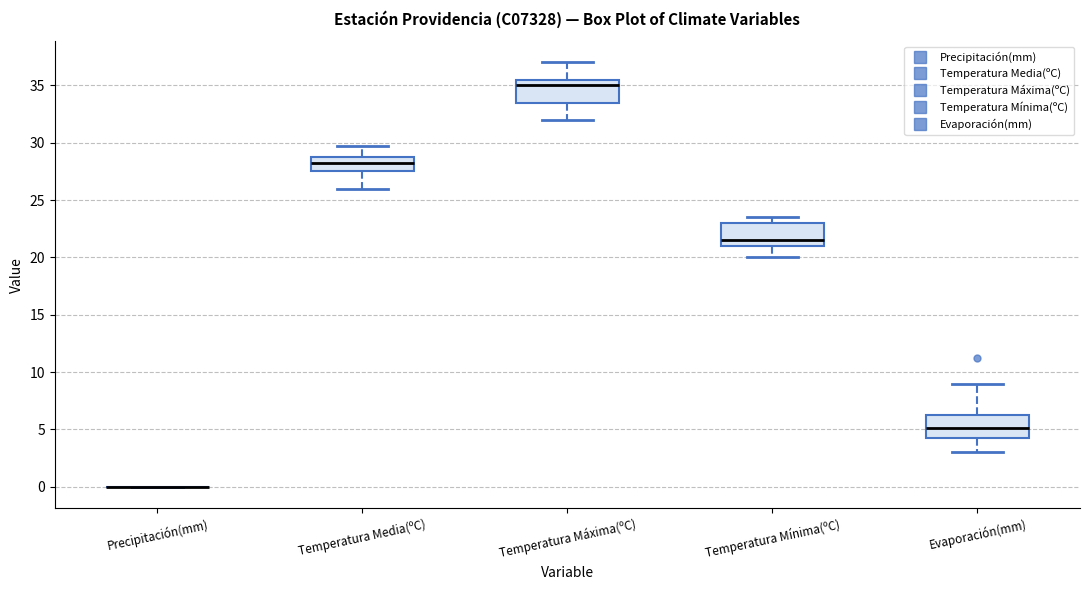

Reading left to right, transcribe this box plot: for each box, give where its median line is, the range the box spans, and where its two whiskers end, as read against the y-axis. The values are not printed on the chart, so give them approximately, as read against the axis.

Precipitación(mm): box collapsed to a line at 0.0, whiskers 0.0 to 0.0
Temperatura Media(ºC): median 28.5, box 27.5 to 29.0, whiskers 26.0 to 30.0
Temperatura Máxima(ºC): median 35.0, box 33.5 to 35.5, whiskers 32.0 to 37.0
Temperatura Mínima(ºC): median 21.5, box 21.0 to 23.0, whiskers 20.0 to 23.5
Evaporación(mm): median 5.0, box 4.5 to 6.5, whiskers 3.0 to 9.0